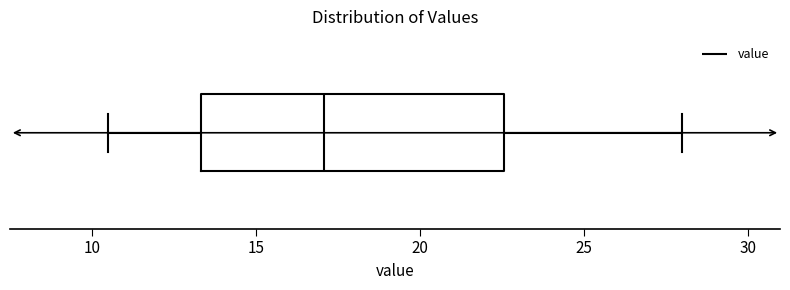

Read this box plot against the x-axis: the position of the median line, the range covered by the box, and the ends of both whiskers. The values are not printed on the chart, so give them approximately, as read against the axis.

median 17.0, box 13.5 to 22.5, whiskers 10.5 to 28.0